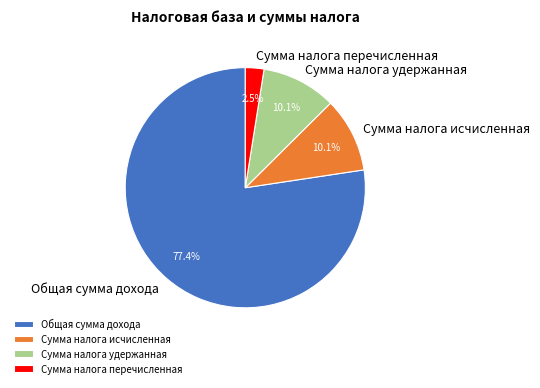

What portion of the pie excludes Сумма налога удержанная?

89.9%